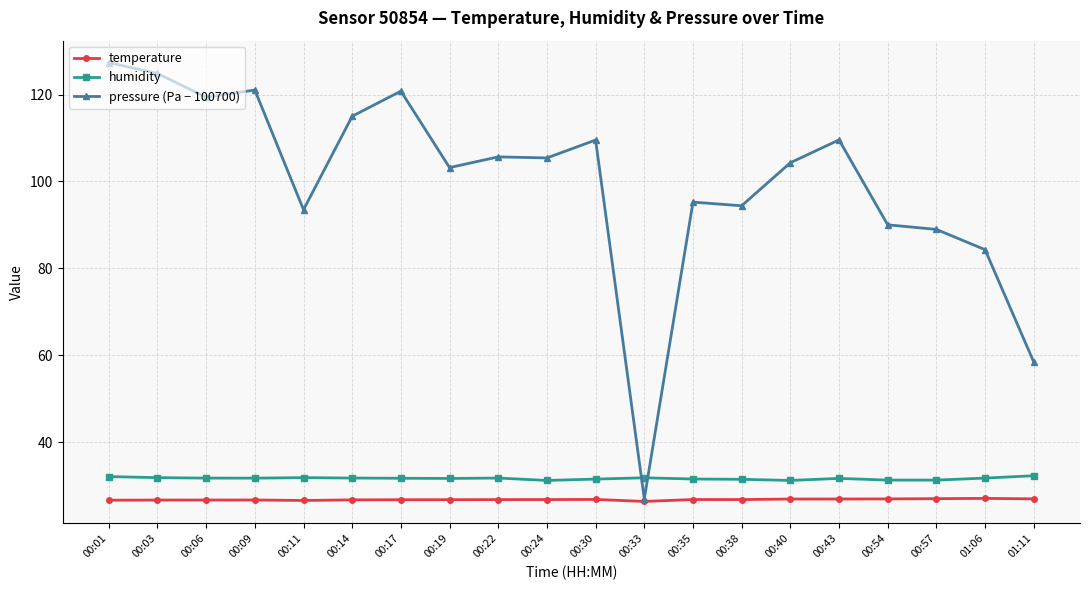

What is the average value of the temperature series?

26.8